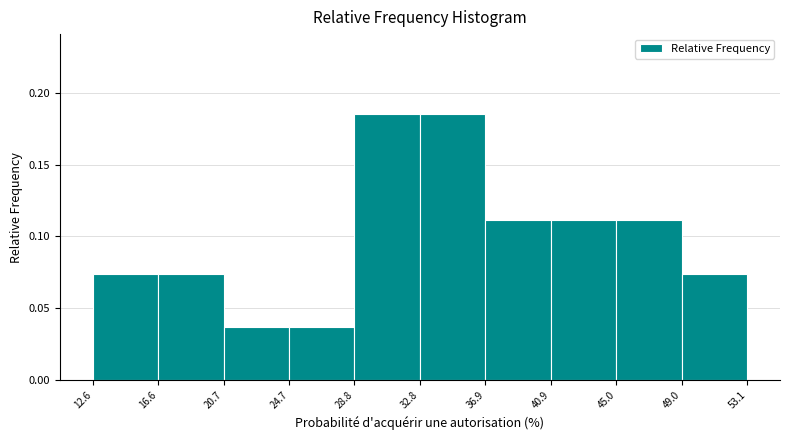

How tall is the bar that spans 24.7 to 28.8 on the x-axis? The values are not printed on the chart, so give them approximately, as read against the axis.

0.035